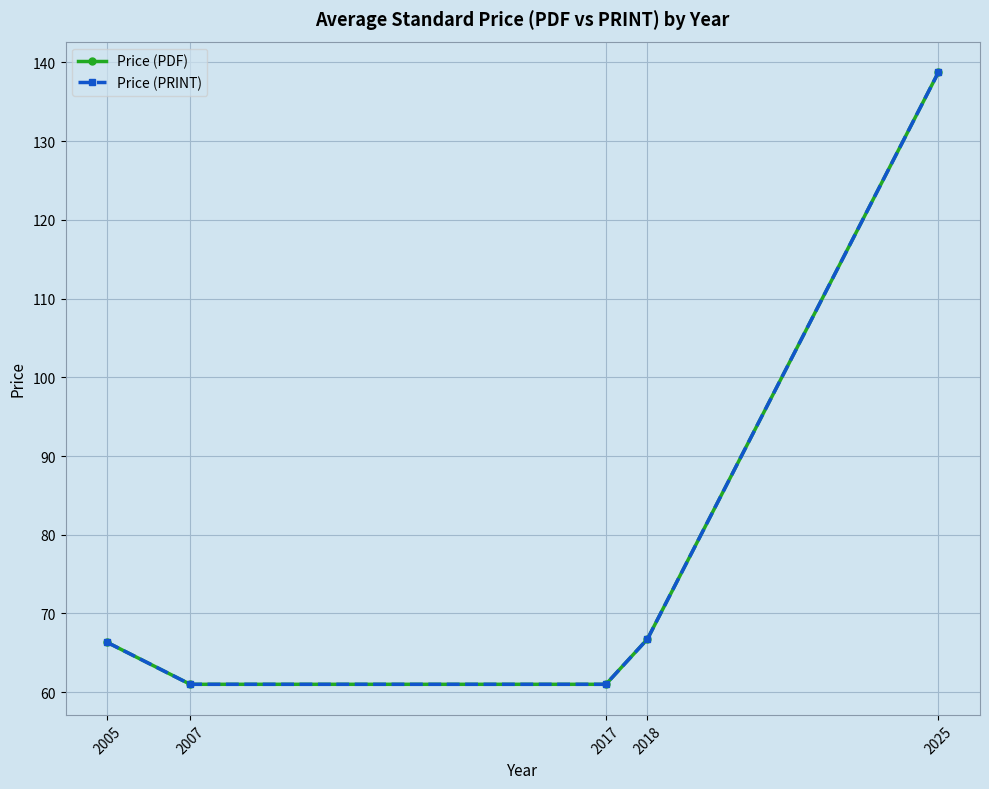

True or false: Price (PRINT) has more than 0 interior local peaks.

False